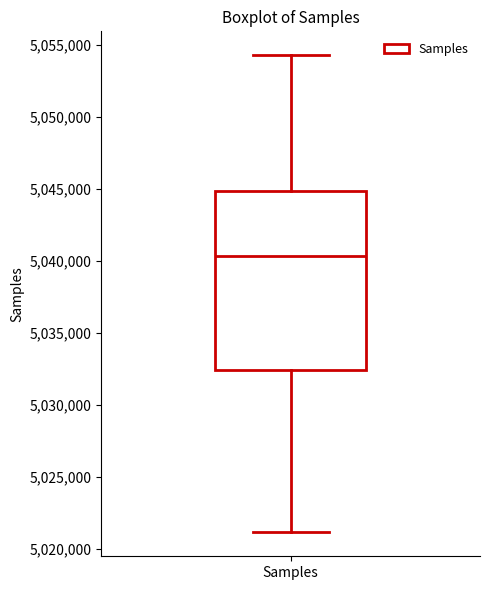

Where does the upper whisker of the box for Samples end on the y-axis? The values are not printed on the chart, so give them approximately, as read against the axis.

5054500